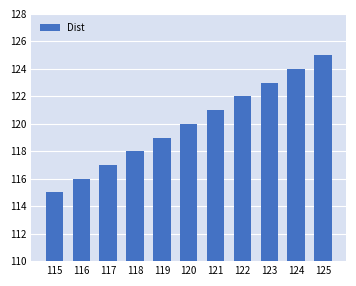

Rank the categories by value from lowest to highest.

115, 116, 117, 118, 119, 120, 121, 122, 123, 124, 125